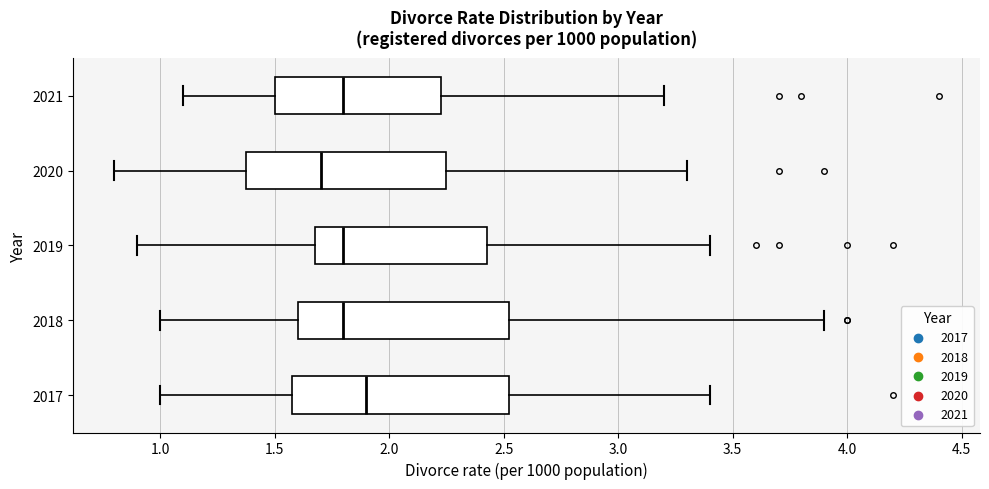

Reading bottom to top, read every box against the x-axis: the position of its median line, the range the box covers, and the ends of its whiskers. The values are not printed on the chart, so give them approximately, as read against the axis.

2017: median 1.90, box 1.60 to 2.55, whiskers 1.00 to 3.40
2018: median 1.80, box 1.60 to 2.55, whiskers 1.00 to 3.90
2019: median 1.80, box 1.70 to 2.45, whiskers 0.90 to 3.40
2020: median 1.70, box 1.40 to 2.25, whiskers 0.80 to 3.30
2021: median 1.80, box 1.50 to 2.25, whiskers 1.10 to 3.20